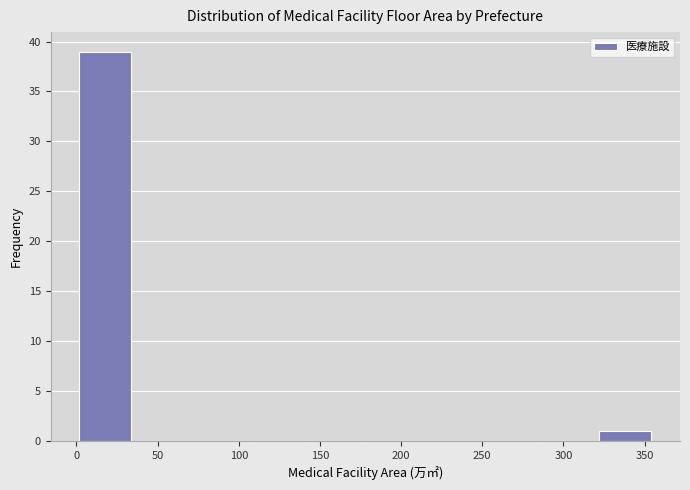

Reading left to right, list every bar in this chart as the range it spans on the x-axis followed by its height. Neither the bar edges nor the heights are printed on the chart, so give them approximately, as read against the axes.

0 to 35: 39
35 to 75: 0
75 to 110: 0
110 to 145: 0
145 to 180: 0
180 to 215: 0
215 to 250: 0
250 to 285: 0
285 to 320: 0
320 to 360: 1